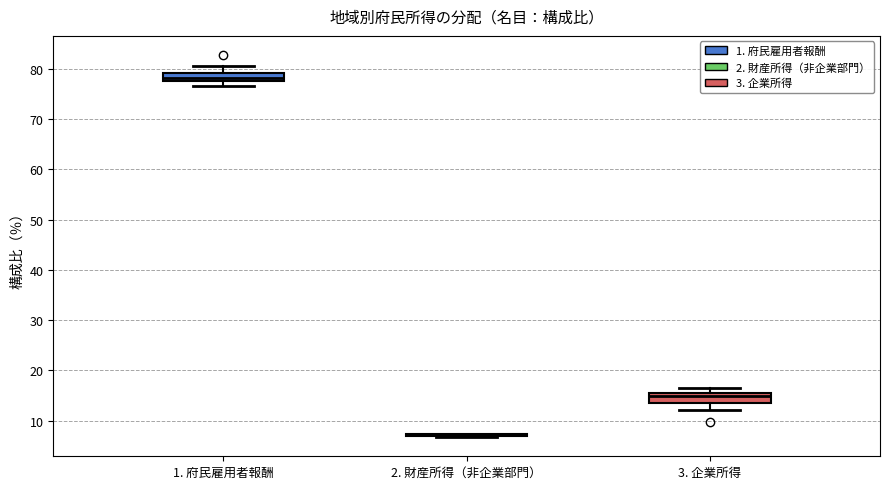

Reading left to right, read every box against the y-axis: the position of its median line, the range the box covers, and the ends of its whiskers. The values are not printed on the chart, so give them approximately, as read against the axis.

1. 府民雇用者報酬: median 78 (inside the box), box 78 to 79, whiskers 77 to 81
2. 財産所得（非企業部門）: box collapsed to a line at 7, whiskers 7 to 7
3. 企業所得: median 15 (just below the box's upper edge), box 14 to 15, whiskers 12 to 16